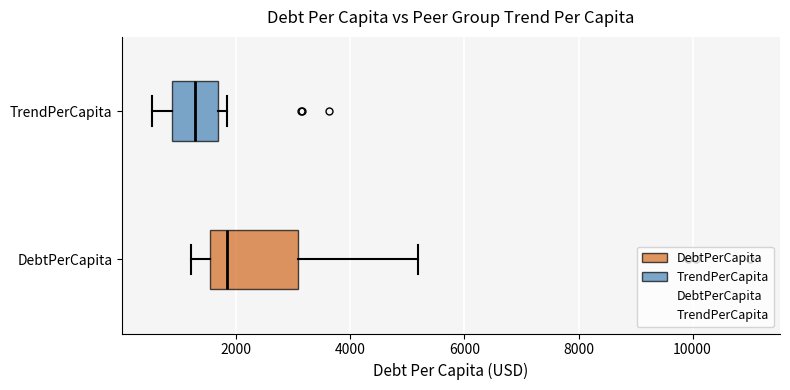

Reading bottom to top, transcribe this box plot: for each box, give where its median line is, the range the box spans, and where its two whiskers end, as read against the x-axis. The values are not printed on the chart, so give them approximately, as read against the axis.

DebtPerCapita: median 1800, box 1600 to 3000, whiskers 1200 to 5200
TrendPerCapita: median 1200, box 800 to 1600, whiskers 600 to 1800